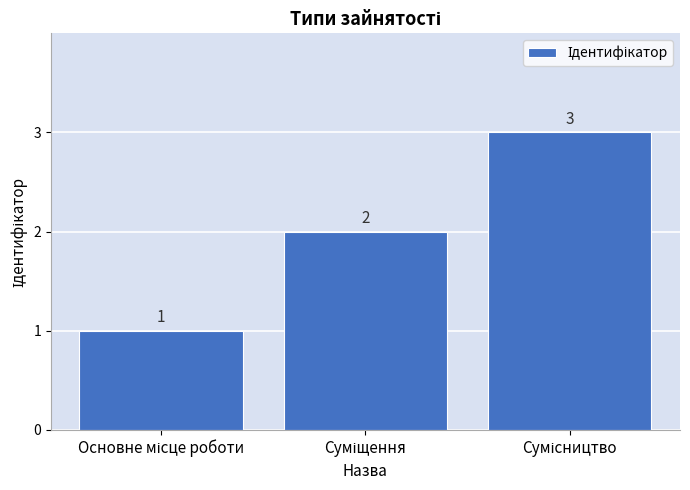

What is the greatest value displayed?

3